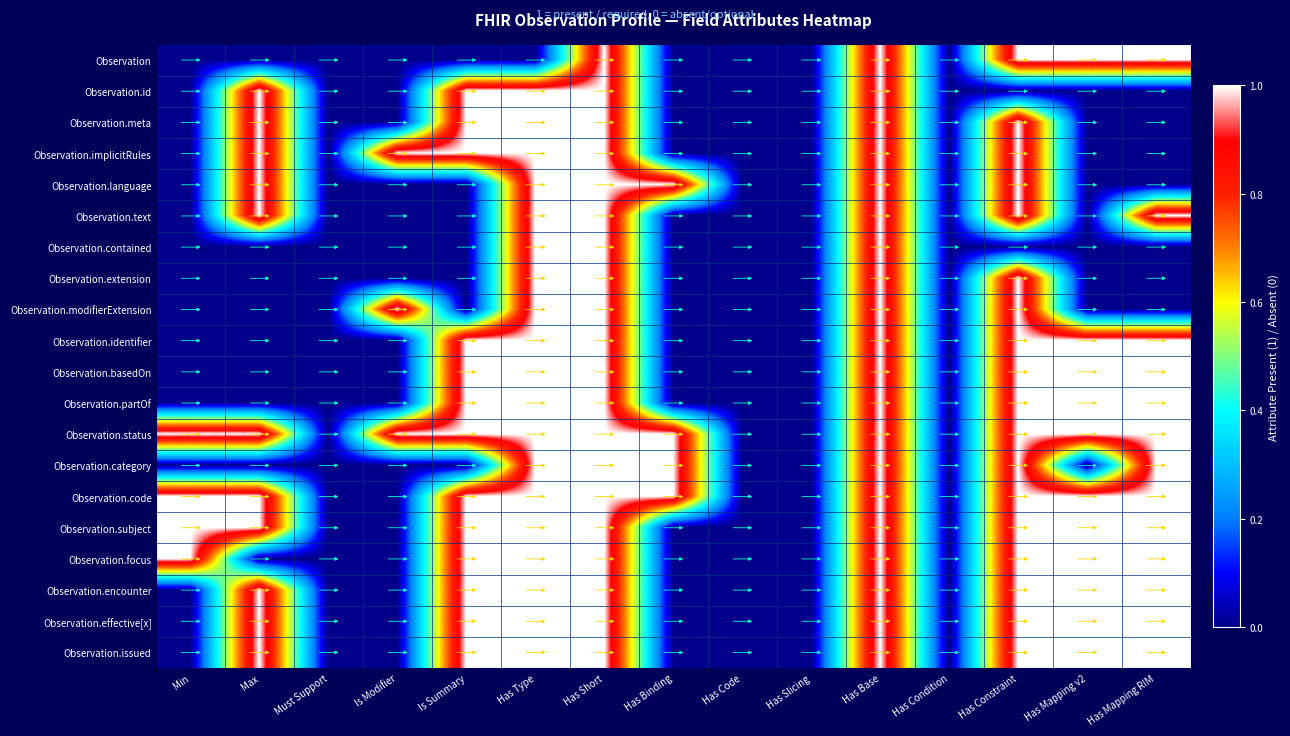

At Is Summary, list the series in order from largest to smallest.

Observation.id, Observation.meta, Observation.implicitRules, Observation.identifier, Observation.basedOn, Observation.partOf, Observation.status, Observation.code, Observation.subject, Observation.focus, Observation.encounter, Observation.effective[x], Observation.issued, Observation, Observation.language, Observation.text, Observation.contained, Observation.extension, Observation.modifierExtension, Observation.category